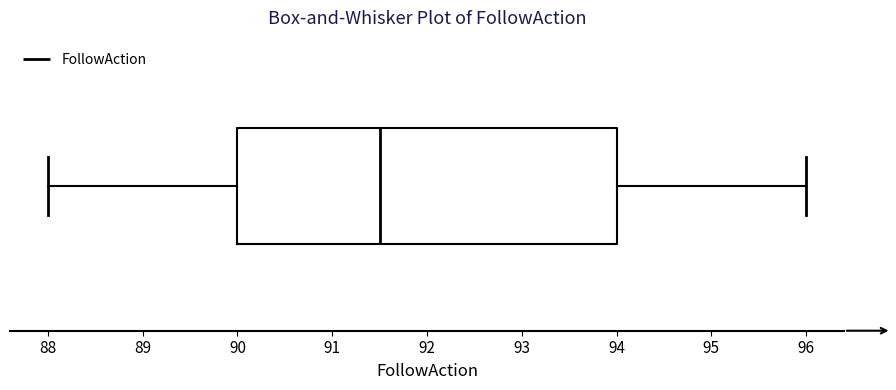

Transcribe this box plot: give where the median line is, the range the box spans, and where the two whiskers end, as read against the x-axis. The values are not printed on the chart, so give them approximately, as read against the axis.

median 91.5, box 90.0 to 94.0, whiskers 88.0 to 96.0